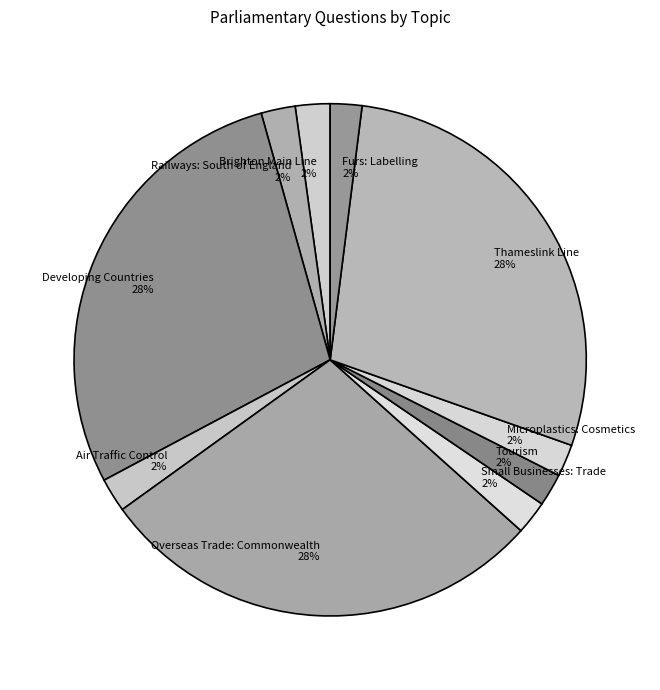

Count the number of slices in the pie.

10